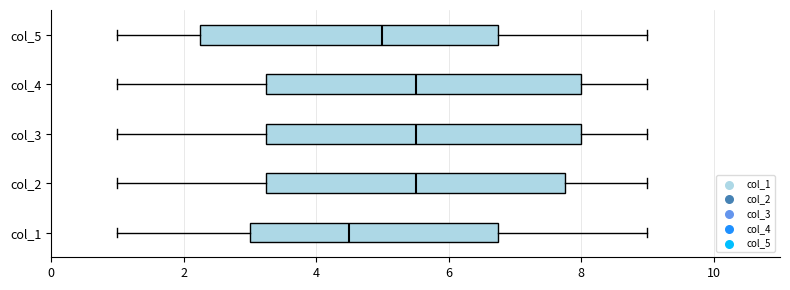

Reading bottom to top, read every box against the x-axis: the position of its median line, the range the box covers, and the ends of its whiskers. The values are not printed on the chart, so give them approximately, as read against the axis.

col_1: median 4.6, box 3.0 to 6.8, whiskers 1.0 to 9.0
col_2: median 5.6, box 3.2 to 7.8, whiskers 1.0 to 9.0
col_3: median 5.6, box 3.2 to 8.0, whiskers 1.0 to 9.0
col_4: median 5.6, box 3.2 to 8.0, whiskers 1.0 to 9.0
col_5: median 5.0, box 2.2 to 6.8, whiskers 1.0 to 9.0